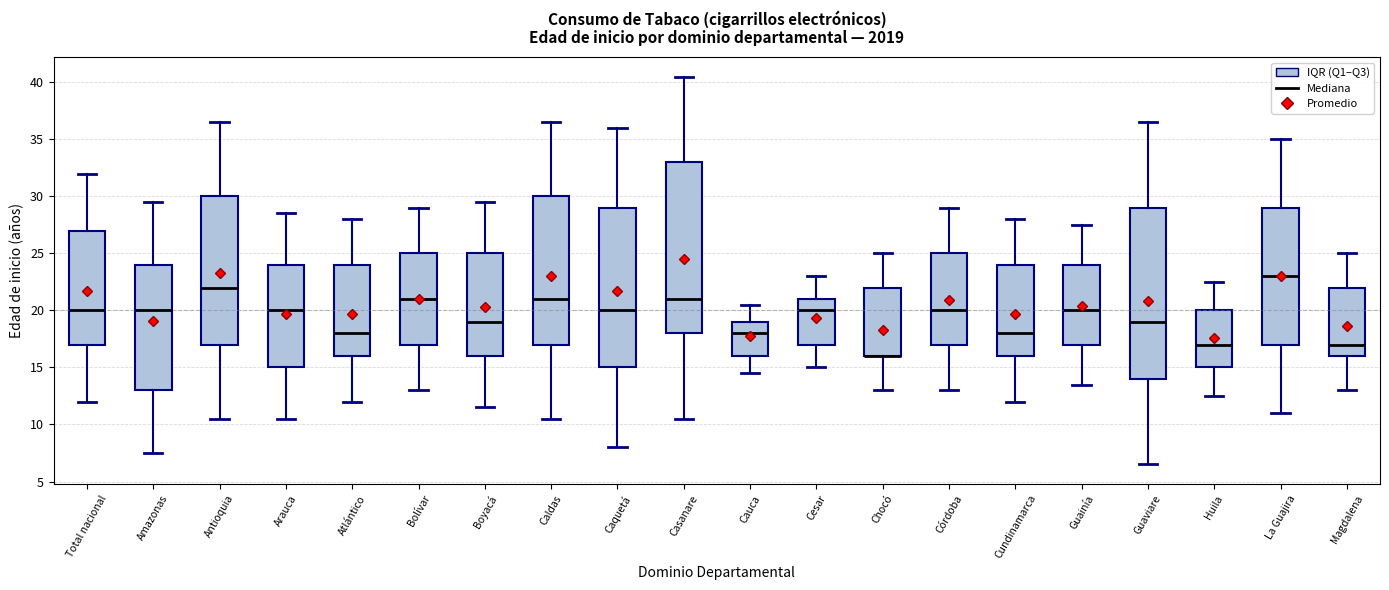

Reading left to right, transcribe this box plot: for each box, give where its median line is, the range the box spans, and where its two whiskers end, as read against the y-axis. The values are not printed on the chart, so give them approximately, as read against the axis.

Total nacional: median 20.0, box 17.0 to 27.0, whiskers 12.0 to 32.0
Amazonas: median 20.0, box 13.0 to 24.0, whiskers 7.5 to 29.5
Antioquia: median 22.0, box 17.0 to 30.0, whiskers 10.5 to 36.5
Arauca: median 20.0, box 15.0 to 24.0, whiskers 10.5 to 28.5
Atlántico: median 18.0, box 16.0 to 24.0, whiskers 12.0 to 28.0
Bolívar: median 21.0, box 17.0 to 25.0, whiskers 13.0 to 29.0
Boyacá: median 19.0, box 16.0 to 25.0, whiskers 11.5 to 29.5
Caldas: median 21.0, box 17.0 to 30.0, whiskers 10.5 to 36.5
Caquetá: median 20.0, box 15.0 to 29.0, whiskers 8.0 to 36.0
Casanare: median 21.0, box 18.0 to 33.0, whiskers 10.5 to 40.5
Cauca: median 18.0, box 16.0 to 19.0, whiskers 14.5 to 20.5
Cesar: median 20.0, box 17.0 to 21.0, whiskers 15.0 to 23.0
Chocó: median 16.0 (drawn on the box's lower edge), box 16.0 to 22.0, whiskers 13.0 to 25.0
Córdoba: median 20.0, box 17.0 to 25.0, whiskers 13.0 to 29.0
Cundinamarca: median 18.0, box 16.0 to 24.0, whiskers 12.0 to 28.0
Guainía: median 20.0, box 17.0 to 24.0, whiskers 13.5 to 27.5
Guaviare: median 19.0, box 14.0 to 29.0, whiskers 6.5 to 36.5
Huila: median 17.0, box 15.0 to 20.0, whiskers 12.5 to 22.5
La Guajira: median 23.0, box 17.0 to 29.0, whiskers 11.0 to 35.0
Magdalena: median 17.0, box 16.0 to 22.0, whiskers 13.0 to 25.0